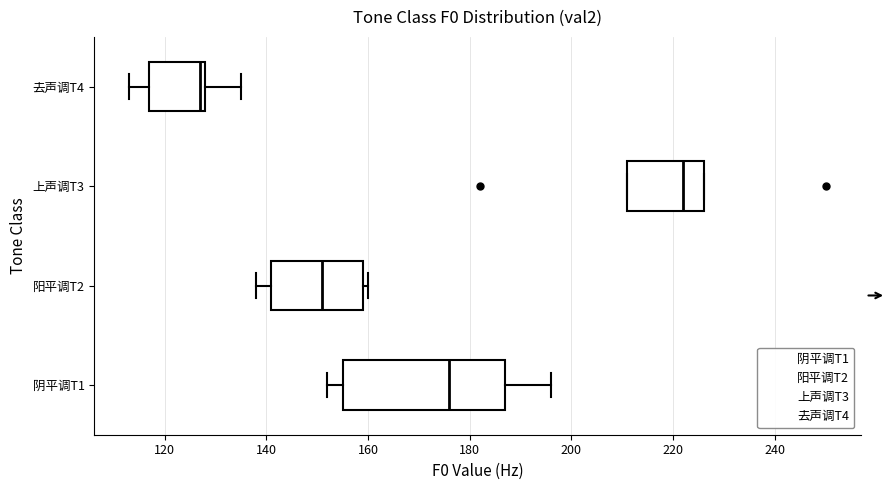

Which box's median line is the furthest to the left?

去声调T4